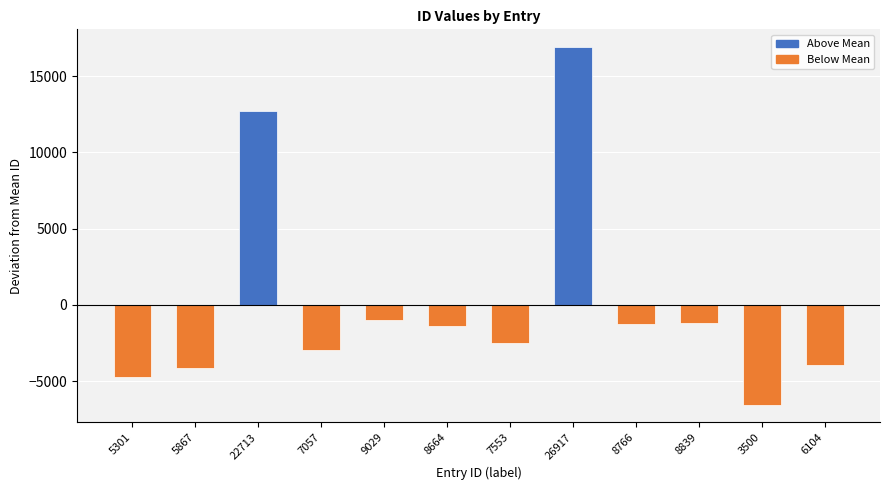

What value does the data have at 6104?

-3921.8